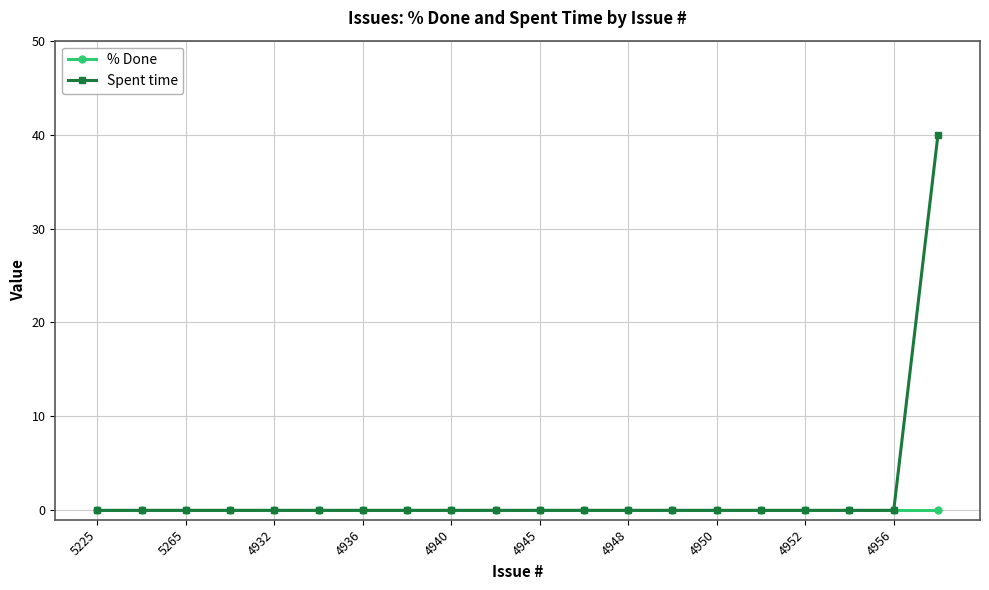

What is the maximum value shown in the chart?

40